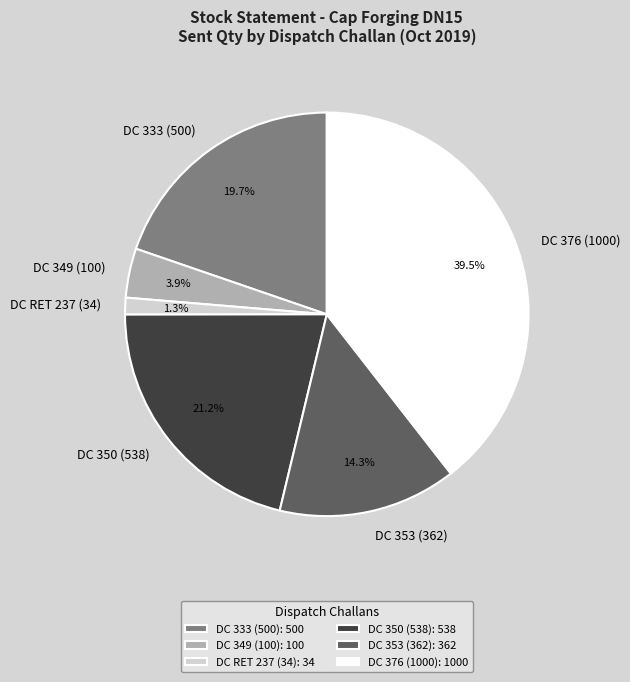

The DC 333 (500) slice represents 10% of the pie. True or false?

False